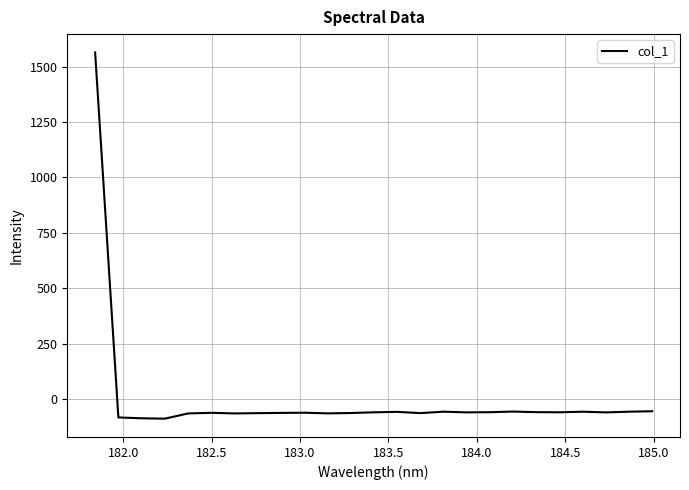

How many positive values are there?

1